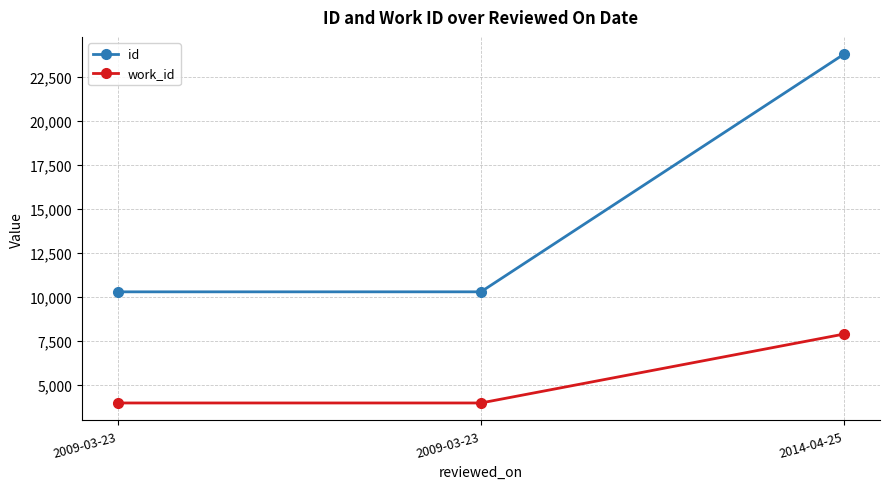

Does the chart have visible grid lines?

Yes